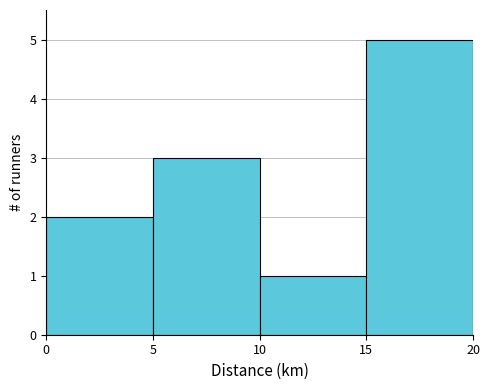

Over which range of the x-axis is the bar tallest?

15 to 20